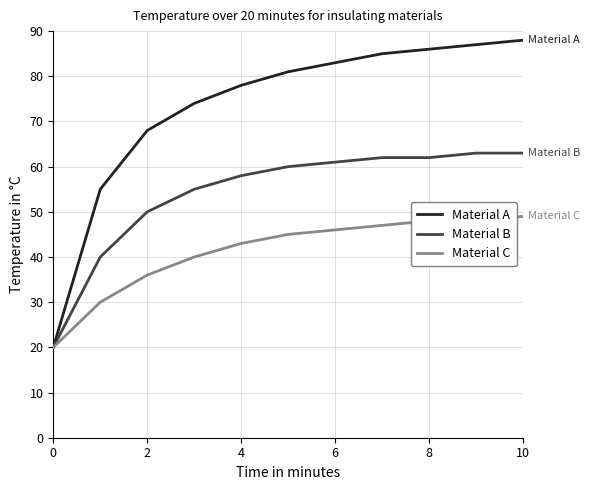

List the series in order of their peak value, lowest first.

Material C, Material B, Material A